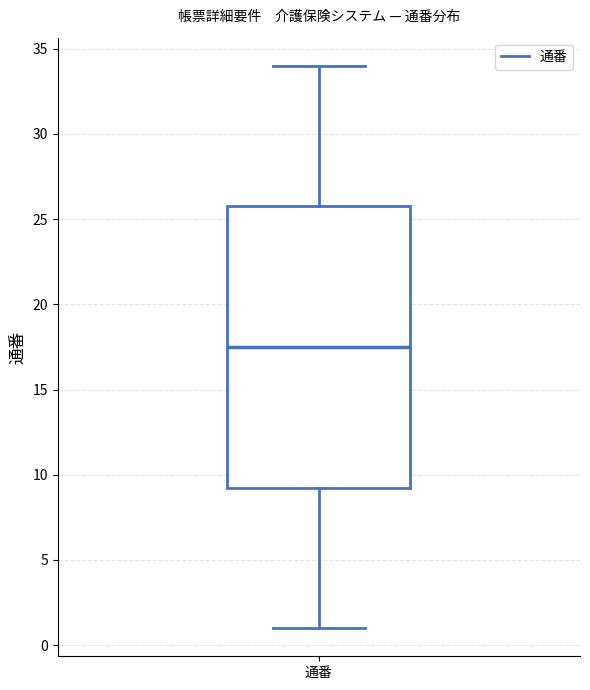

Read this box plot against the y-axis: the position of the median line, the range covered by the box, and the ends of both whiskers. The values are not printed on the chart, so give them approximately, as read against the axis.

median 17.5, box 9.5 to 26.0, whiskers 1.0 to 34.0